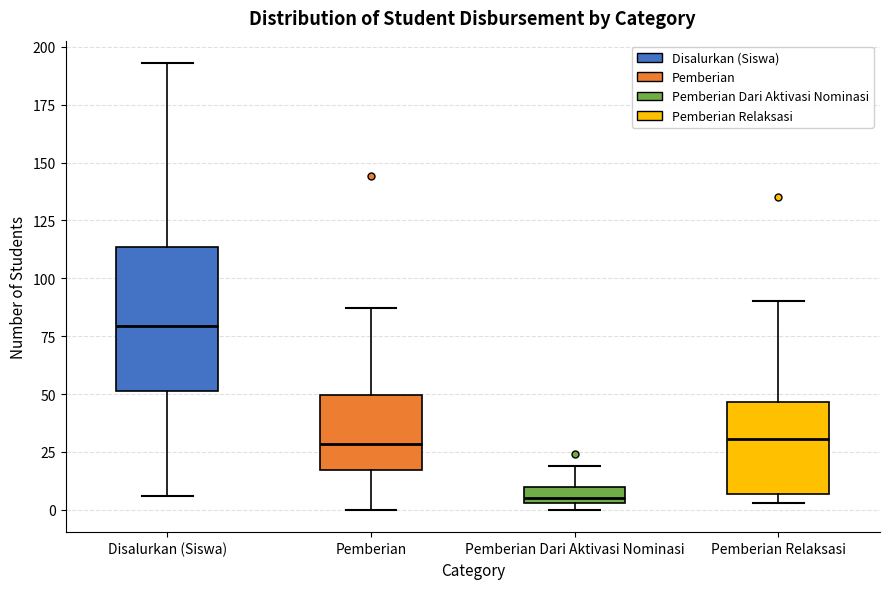

Where does the upper whisker of the box for Disalurkan (Siswa) end on the y-axis? The values are not printed on the chart, so give them approximately, as read against the axis.

195